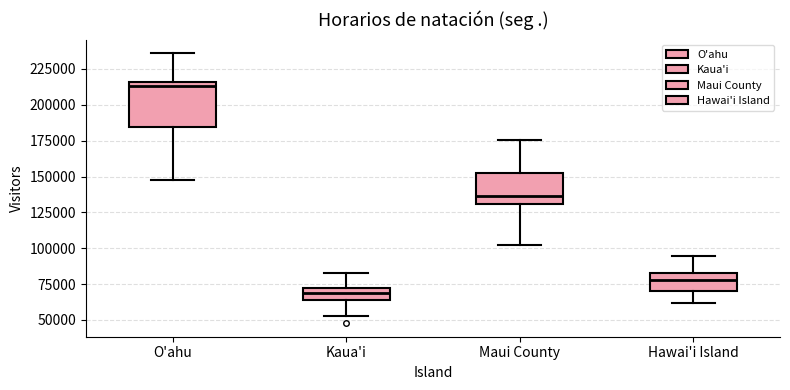

Which box is the tallest, from its lower edge to its upper edge?

O'ahu